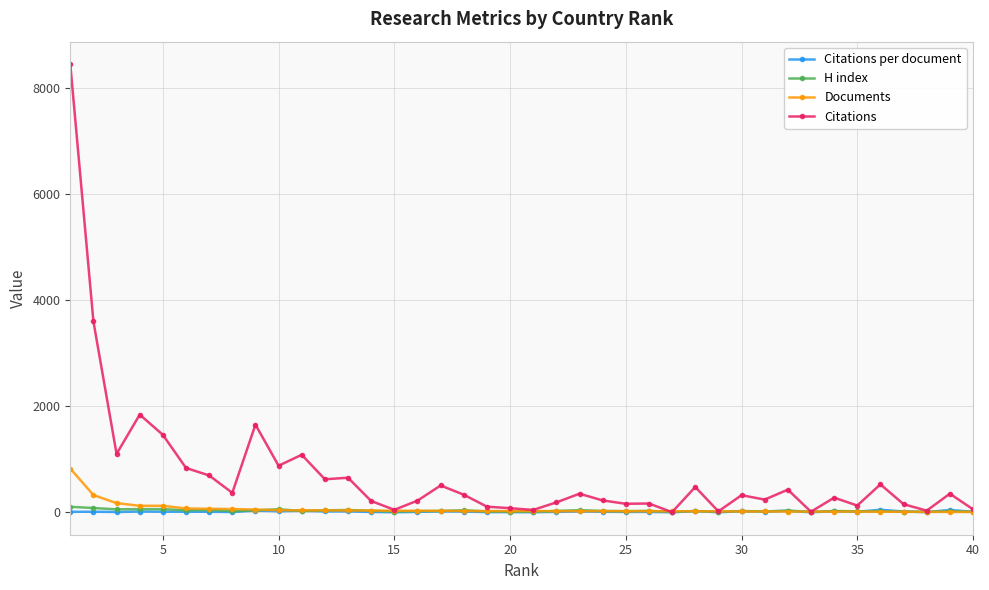

What is the value of the Citations point at the 7th from the left?

695.0